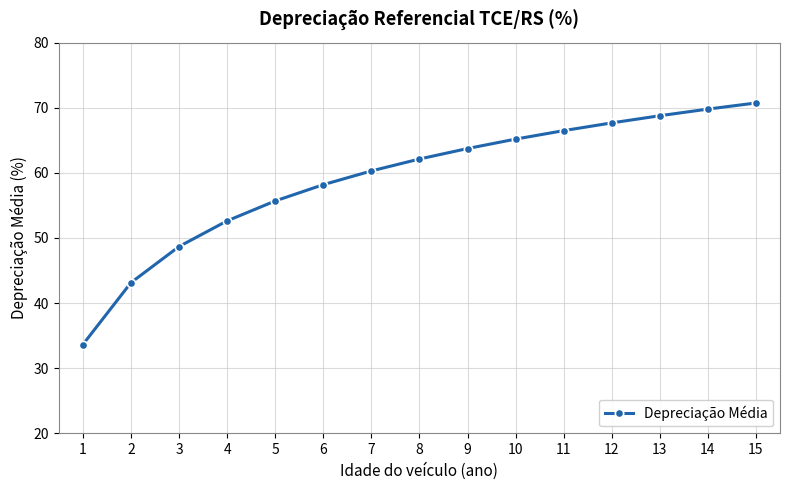

List the labels in order of value, largest first.

15, 14, 13, 12, 11, 10, 9, 8, 7, 6, 5, 4, 3, 2, 1